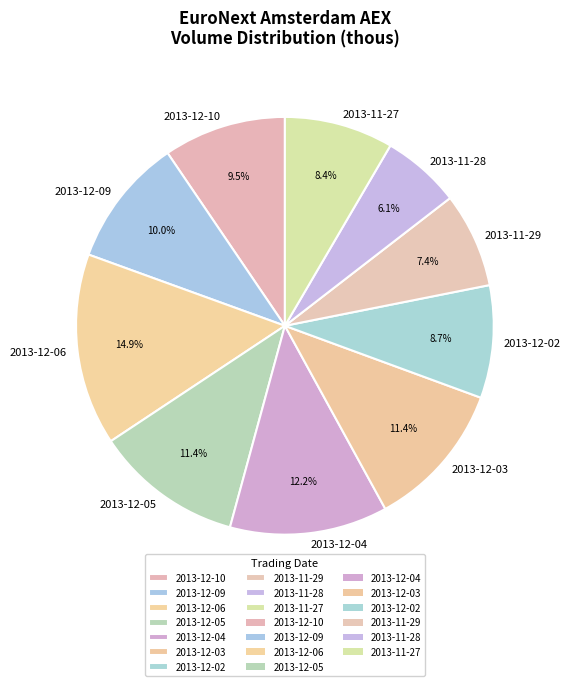

To the nearest percent, what is the difference between the 2013-12-05 and 2013-12-02 slice percentages?

3%